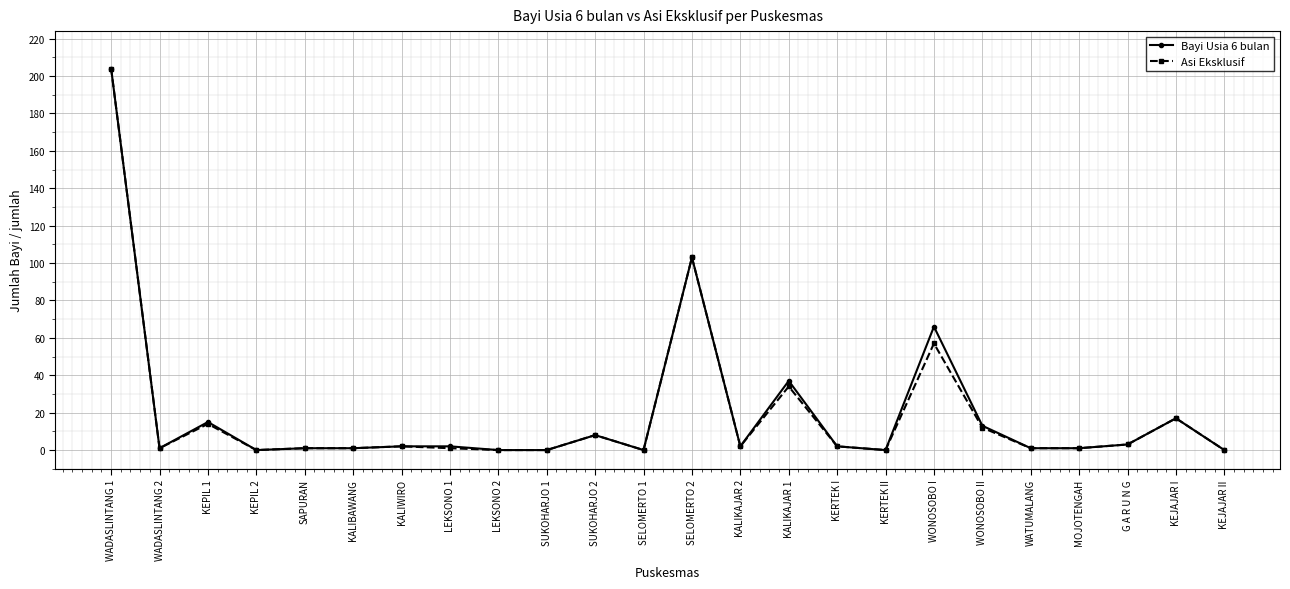

What is the maximum value shown in the chart?

204